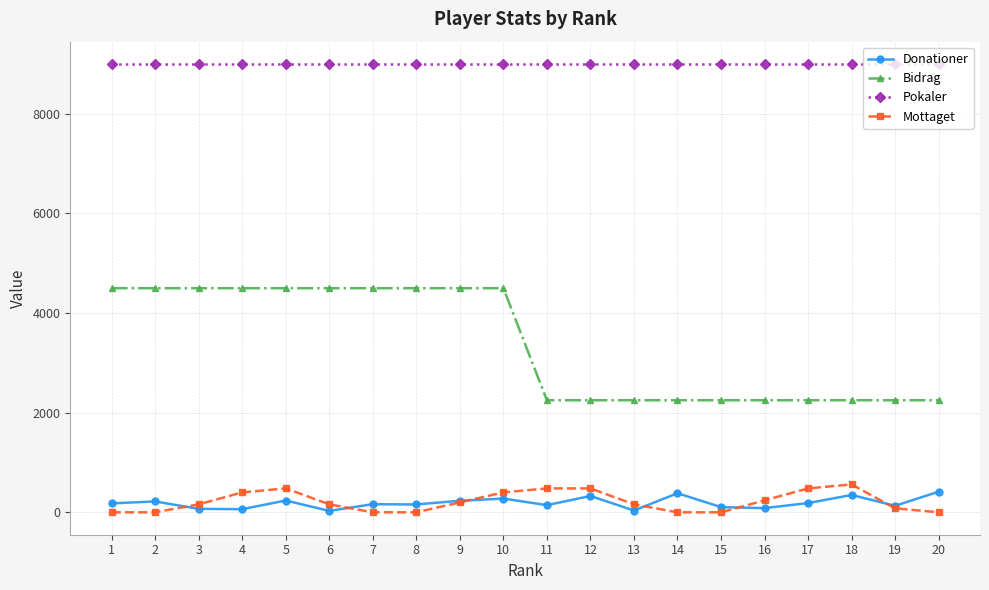

What is the value of the Mottaget point at the 3rd from the left?

160